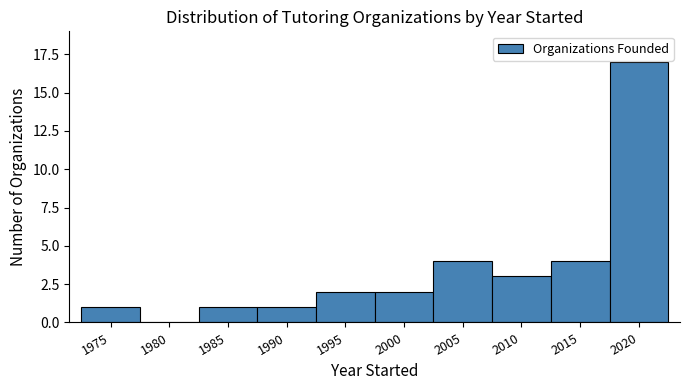

Reading right to left, extract all data points from this chart.

2020=17	2015=4	2010=3	2005=4	2000=2	1995=2	1990=1	1985=1	1980=0	1975=1